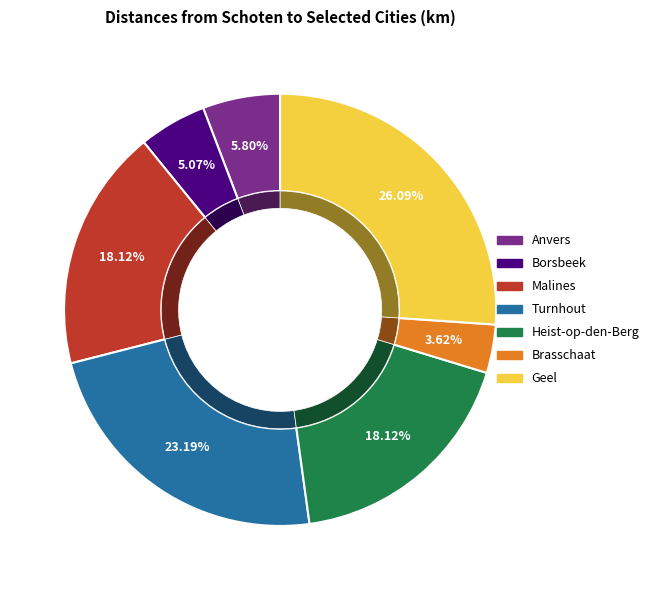

The Geel slice represents 18% of the pie. True or false?

False